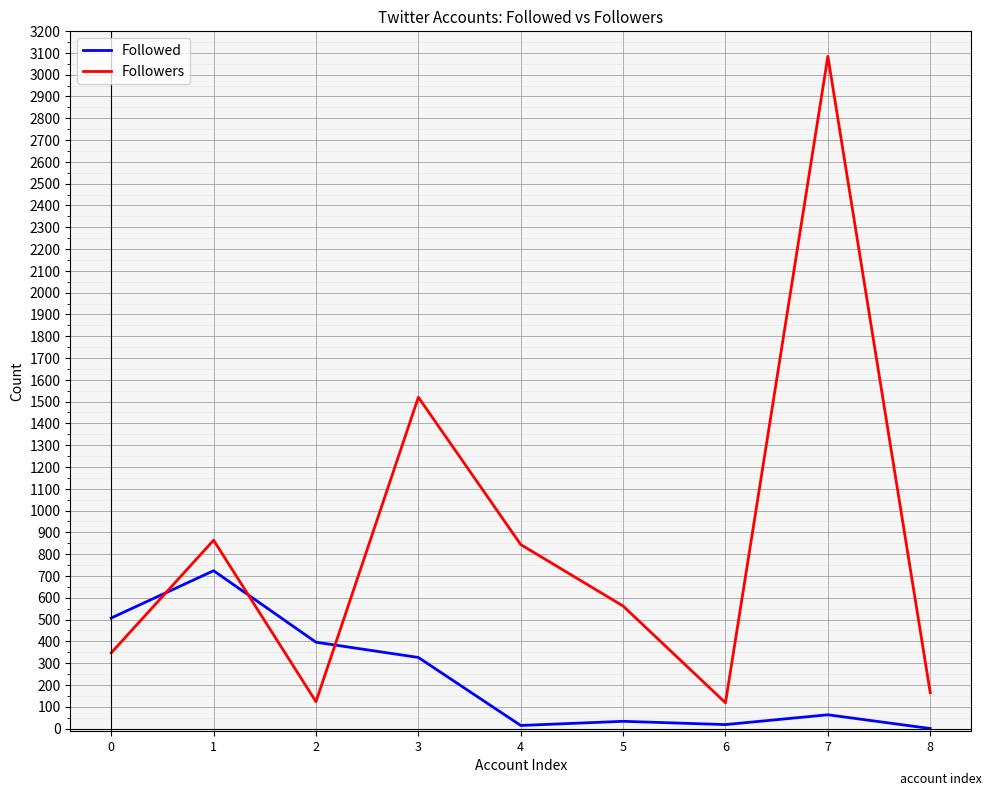

Between 3 and 8, which series saw the biggest shift?

Followers